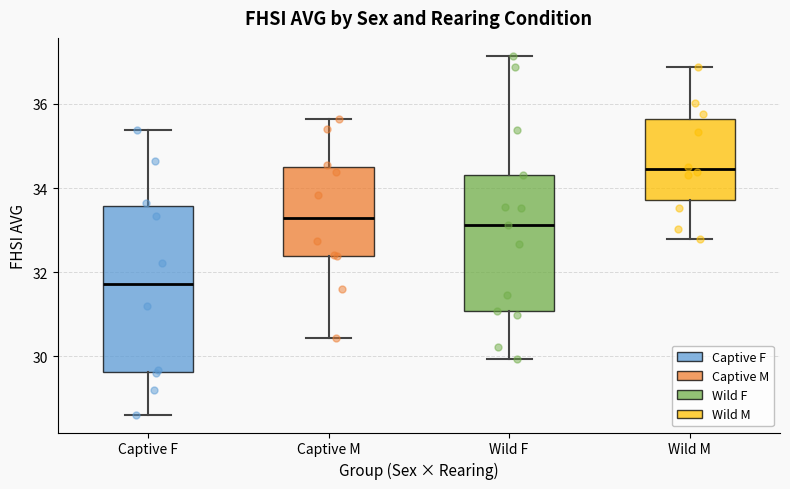

Reading left to right, transcribe this box plot: for each box, give where its median line is, the range the box spans, and where its two whiskers end, as read against the y-axis. The values are not printed on the chart, so give them approximately, as read against the axis.

Captive F: median 31.8, box 29.6 to 33.6, whiskers 28.6 to 35.4
Captive M: median 33.2, box 32.4 to 34.6, whiskers 30.4 to 35.6
Wild F: median 33.2, box 31.0 to 34.4, whiskers 30.0 to 37.2
Wild M: median 34.4, box 33.8 to 35.6, whiskers 32.8 to 36.8